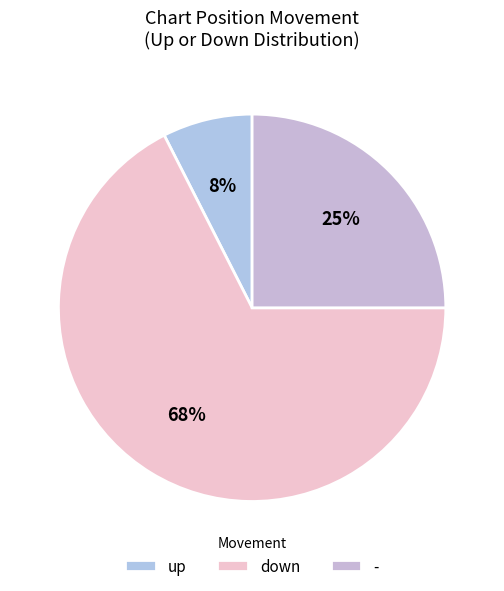

Which has a higher value, up or down?

down